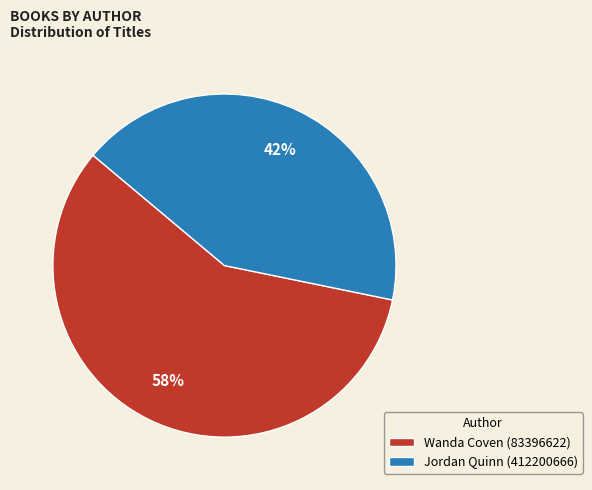

To the nearest percent, what is the combined percentage of Jordan Quinn (412200666) and Wanda Coven (83396622)?

100%